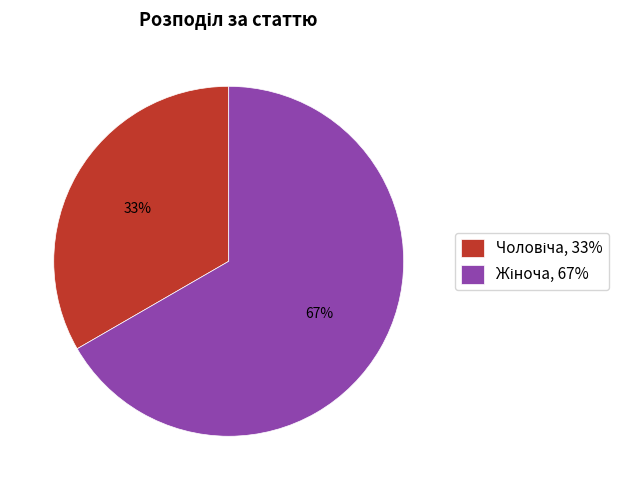

To the nearest percent, what is the average slice percentage?

50%